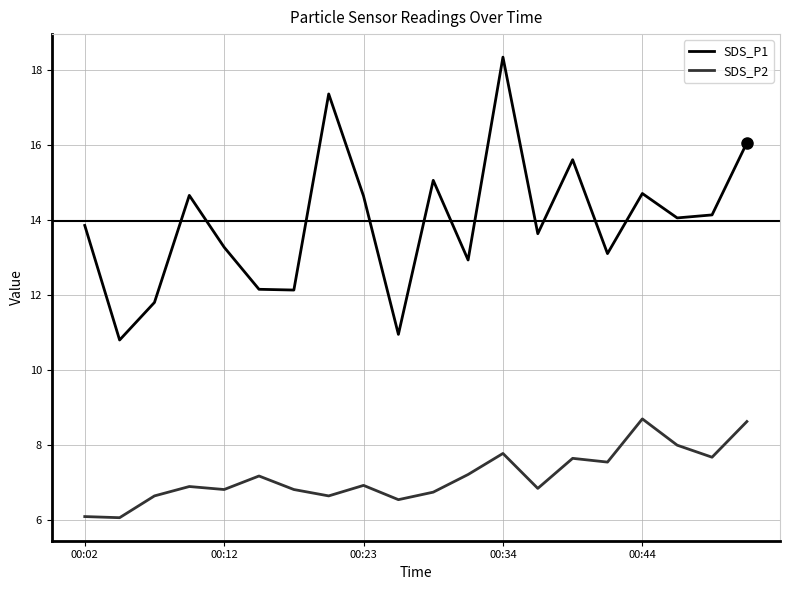

True or false: SDS_P2 and SDS_P1 intersect in this chart.

False